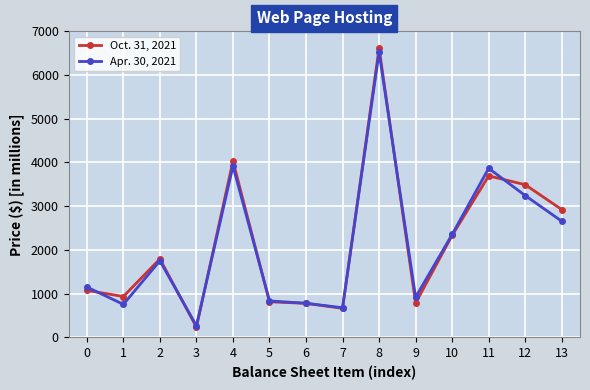

The value of Apr. 30, 2021 at 10 is 3395. True or false?

False